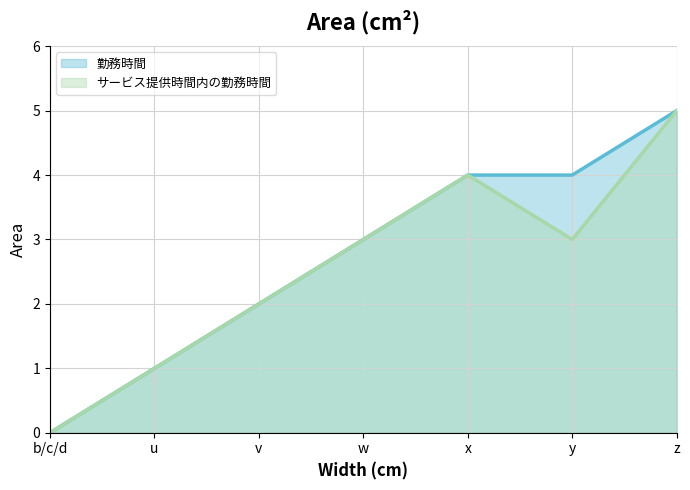

What is the value of the サービス提供時間内の勤務時間 point at the 5th from the left?

4